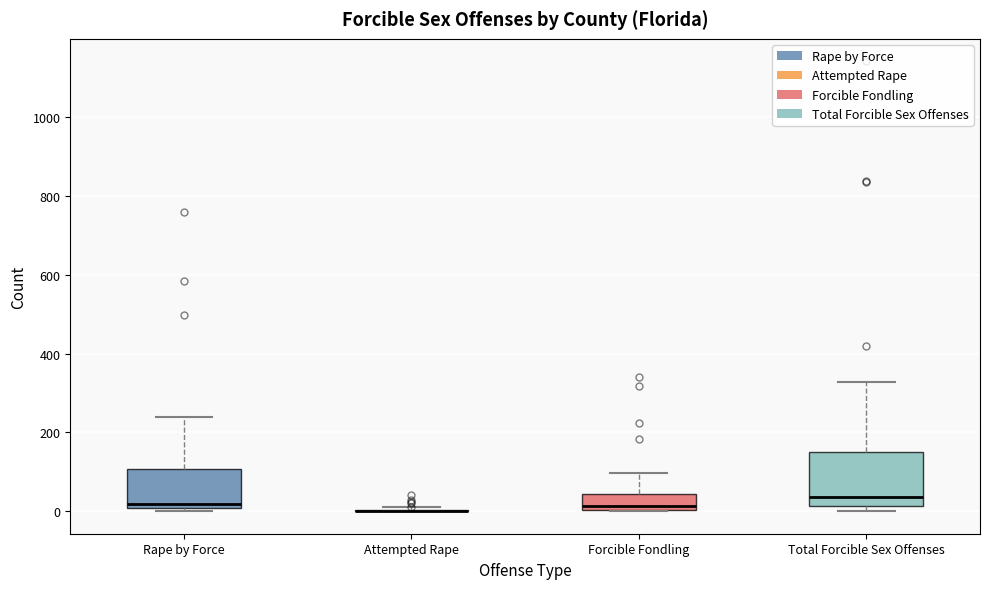

Where is the upper edge of the box for Rape by Force on the y-axis? The values are not printed on the chart, so give them approximately, as read against the axis.

100